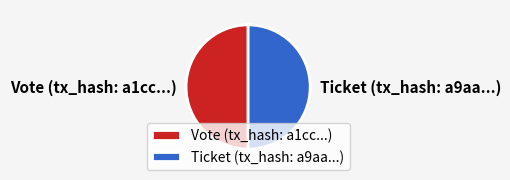

Combined, do Vote (tx_hash: a1cc...) and Ticket (tx_hash: a9aa...) account for over 50%?

Yes